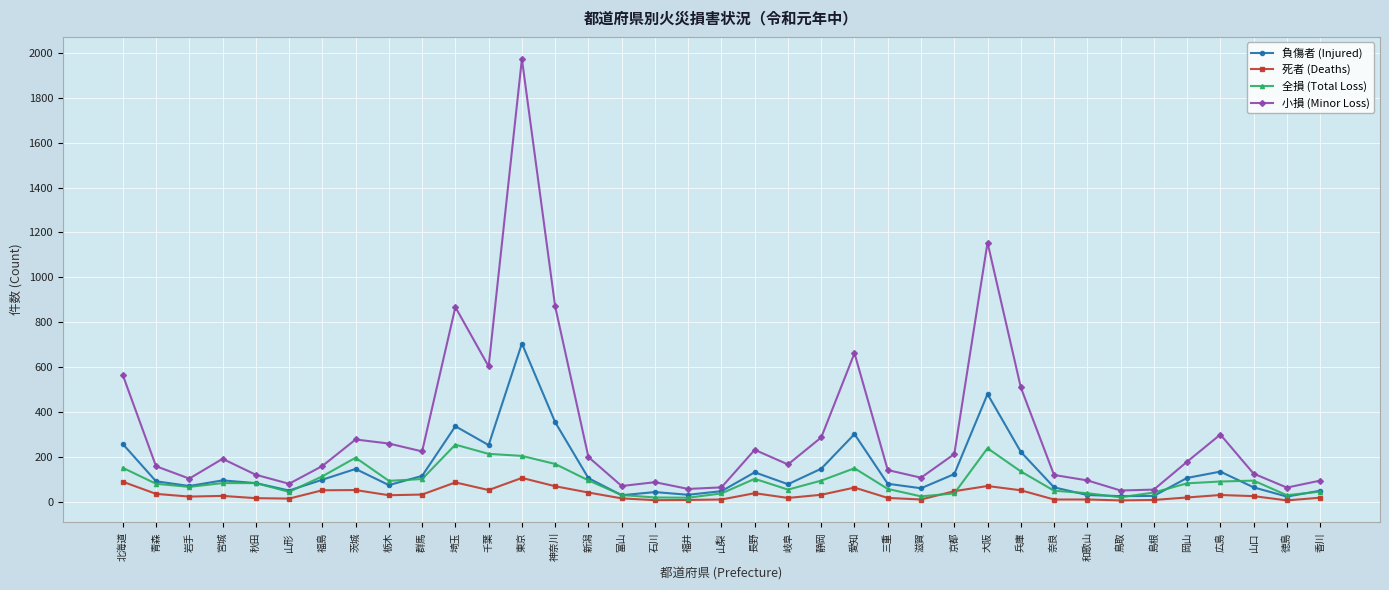

What are all the series names shown in the legend?

負傷者 (Injured), 死者 (Deaths), 全損 (Total Loss), 小損 (Minor Loss)